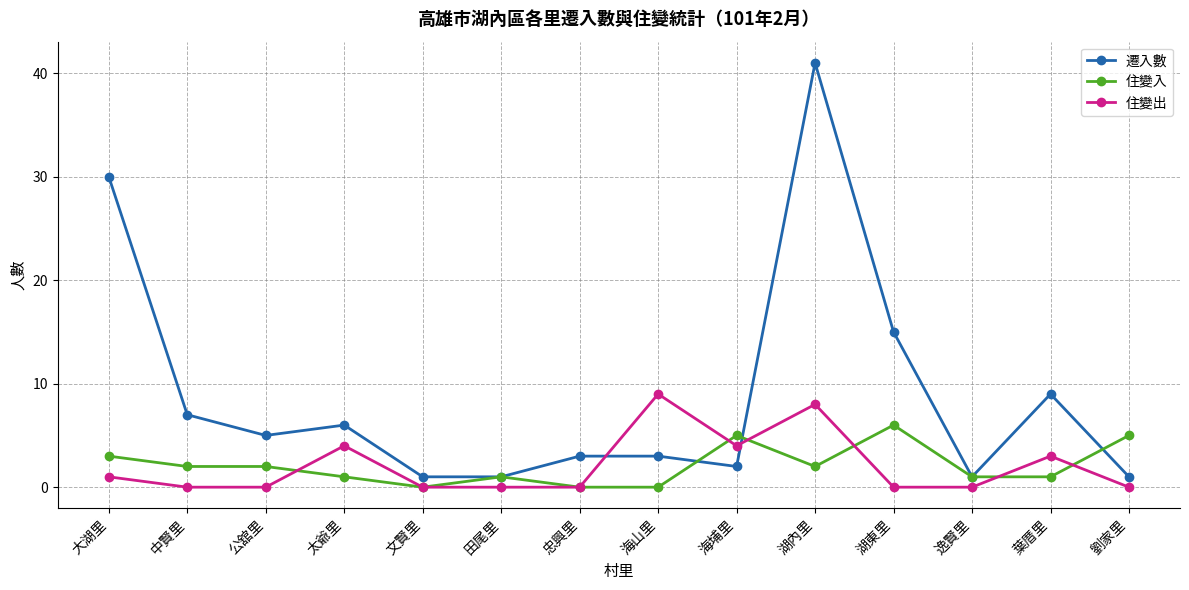

Rank the series by their maximum value, from lowest to highest.

住變入, 住變出, 遷入數